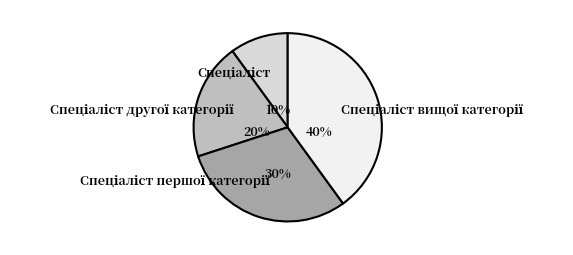

Is there a majority slice in this chart?

No